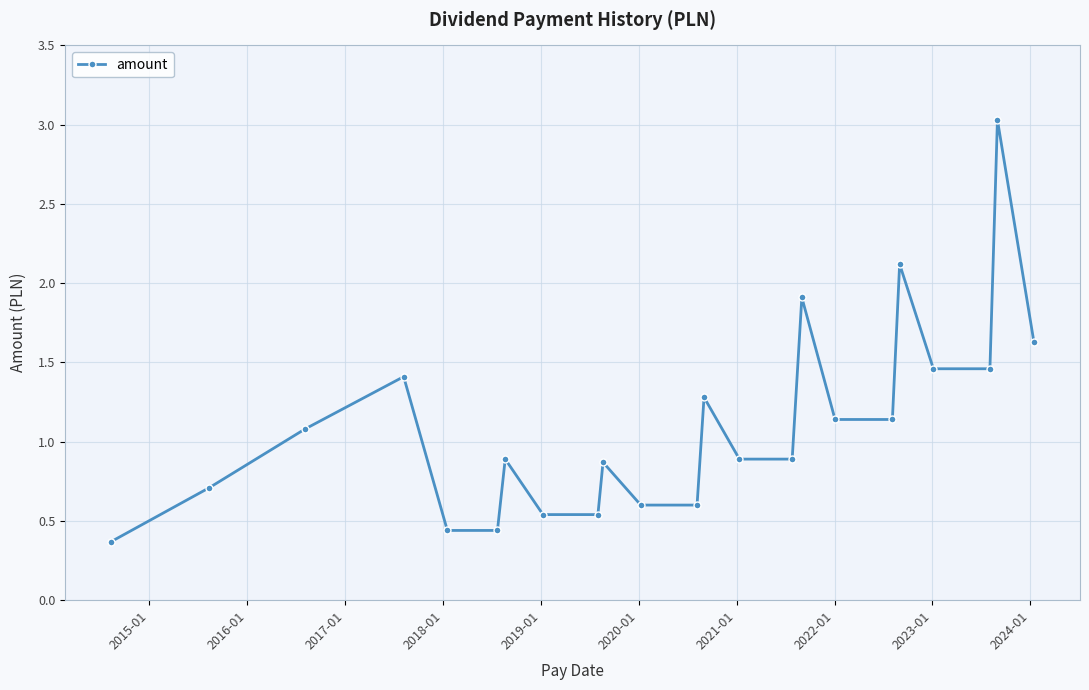

True or false: there are more than 2 points higher than both neighbors.

True